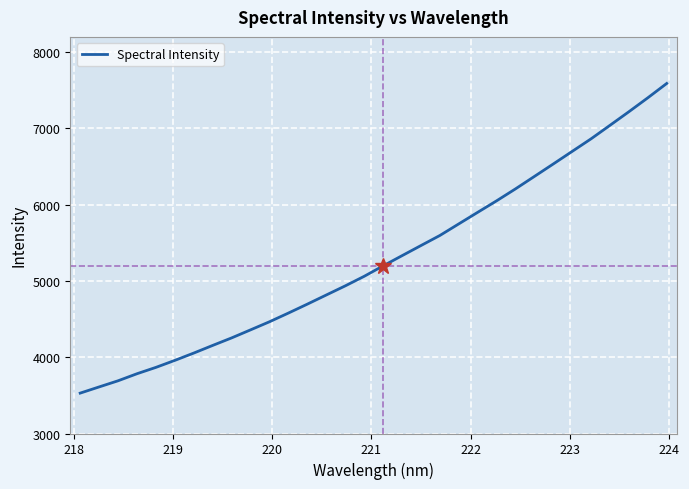

What is the smallest value displayed?

3529.5